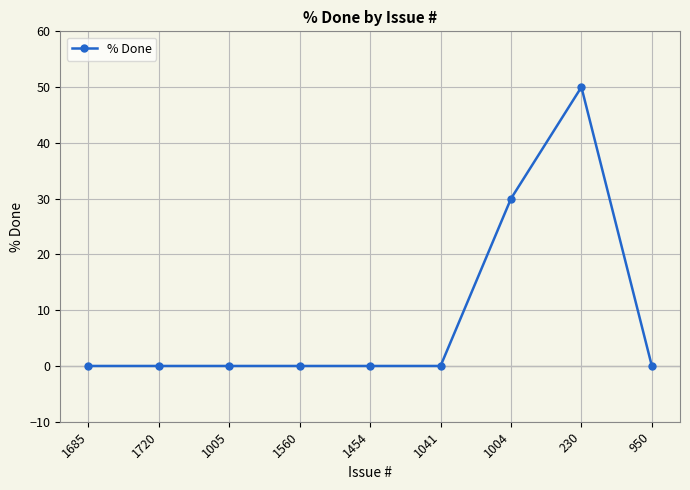

What is the value of the 8th point from the left?

50